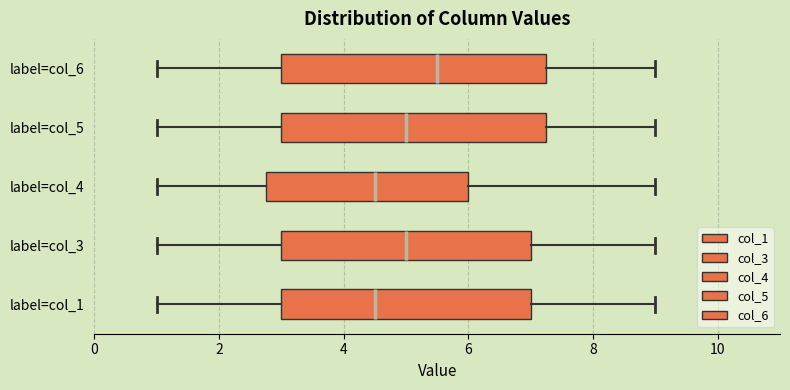

Reading bottom to top, transcribe this box plot: for each box, give where its median line is, the range the box spans, and where its two whiskers end, as read against the x-axis. The values are not printed on the chart, so give them approximately, as read against the axis.

label=col_1: median 4.6, box 3.0 to 7.0, whiskers 1.0 to 9.0
label=col_3: median 5.0, box 3.0 to 7.0, whiskers 1.0 to 9.0
label=col_4: median 4.6, box 2.8 to 6.0, whiskers 1.0 to 9.0
label=col_5: median 5.0, box 3.0 to 7.2, whiskers 1.0 to 9.0
label=col_6: median 5.6, box 3.0 to 7.2, whiskers 1.0 to 9.0